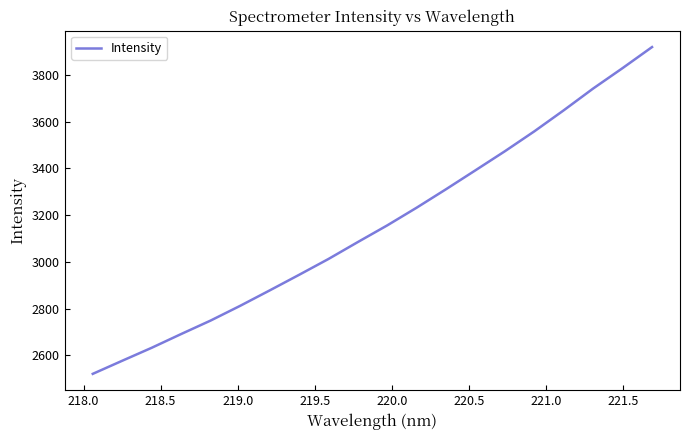

Count the number of data series in this chart.

1